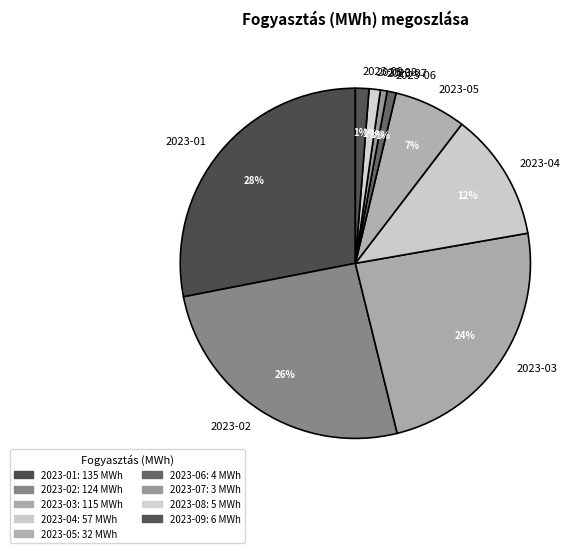

How many slices are in this pie chart?

9